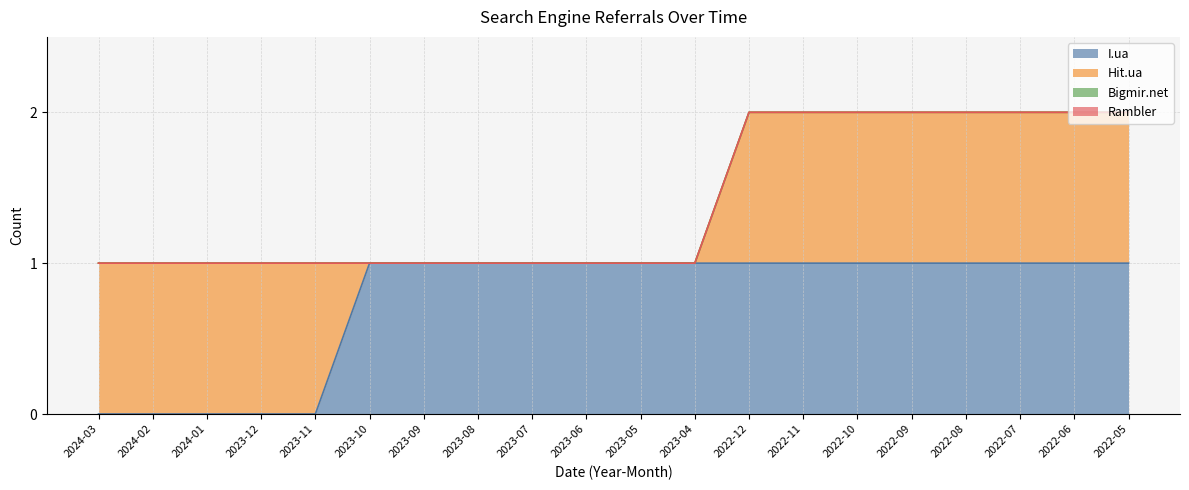

True or false: Hit.ua and Bigmir.net intersect in this chart.

False